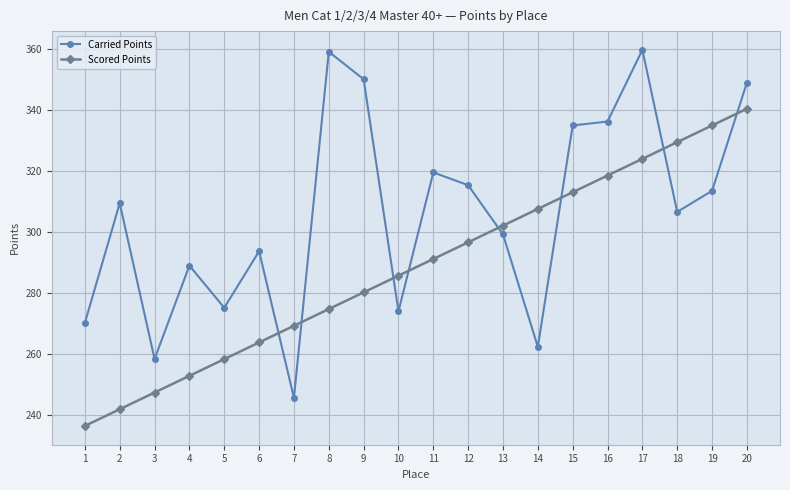

Rank the series at 11 from highest to lowest value.

Carried Points, Scored Points